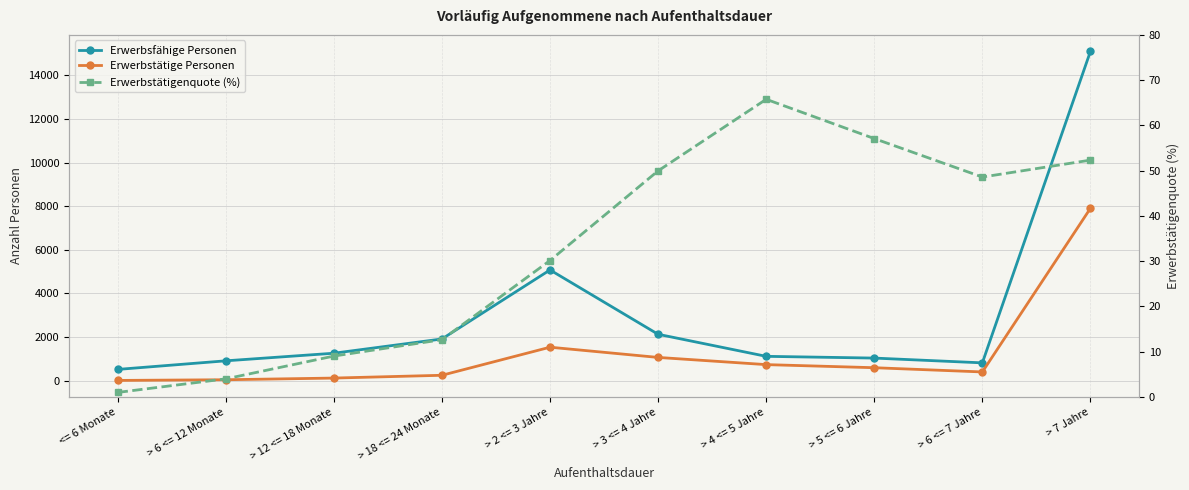

What is the sum of the Erwerbstätigenquote (%) values at > 18 <= 24 Monate and > 3 <= 4 Jahre?

62.6